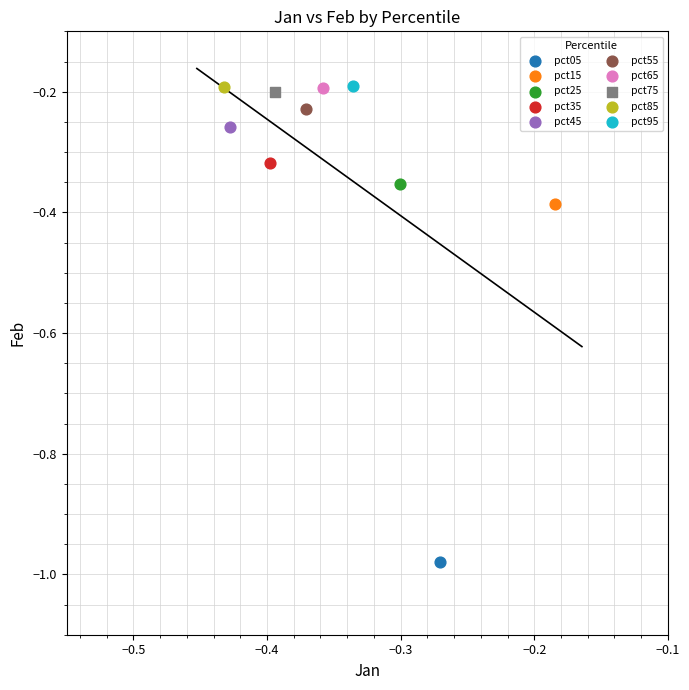

What are all the series names shown in the legend?

pct05, pct15, pct25, pct35, pct45, pct55, pct65, pct75, pct85, pct95